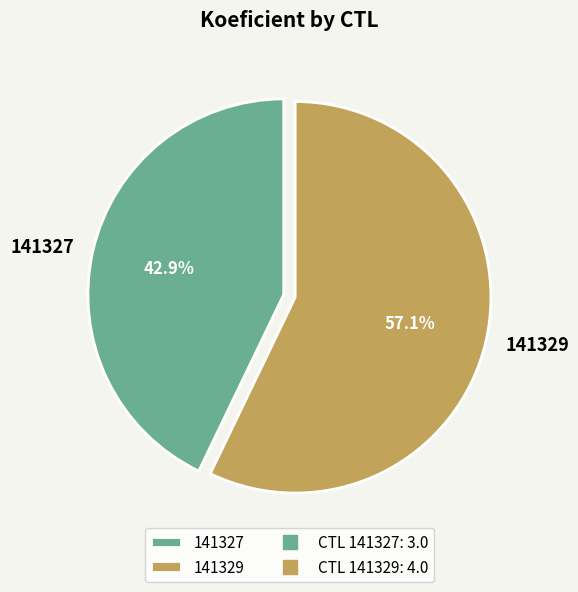

What percentage do 141329 and 141327 together represent?

100.0%